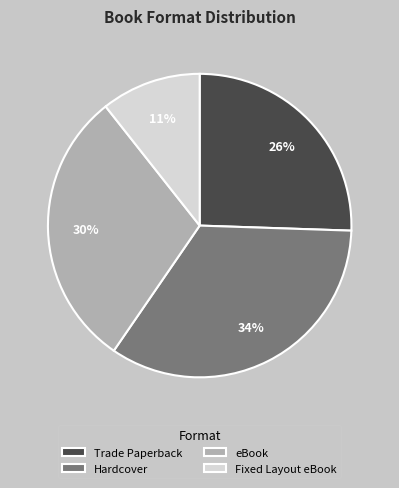

To the nearest percent, what percentage of the pie is Fixed Layout eBook?

11%